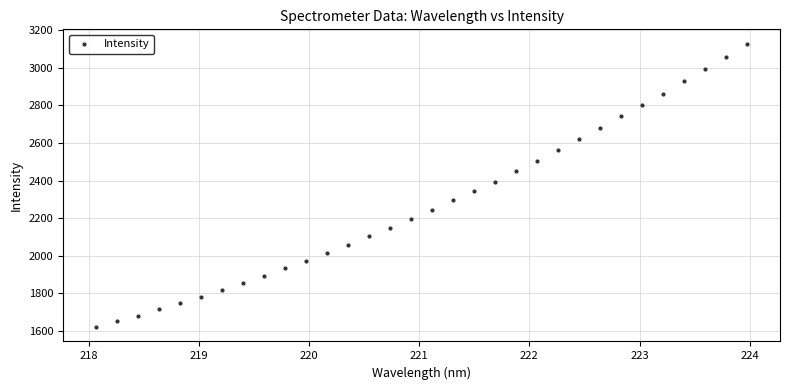

What is the range of Y values (max minus min)?

1508.1